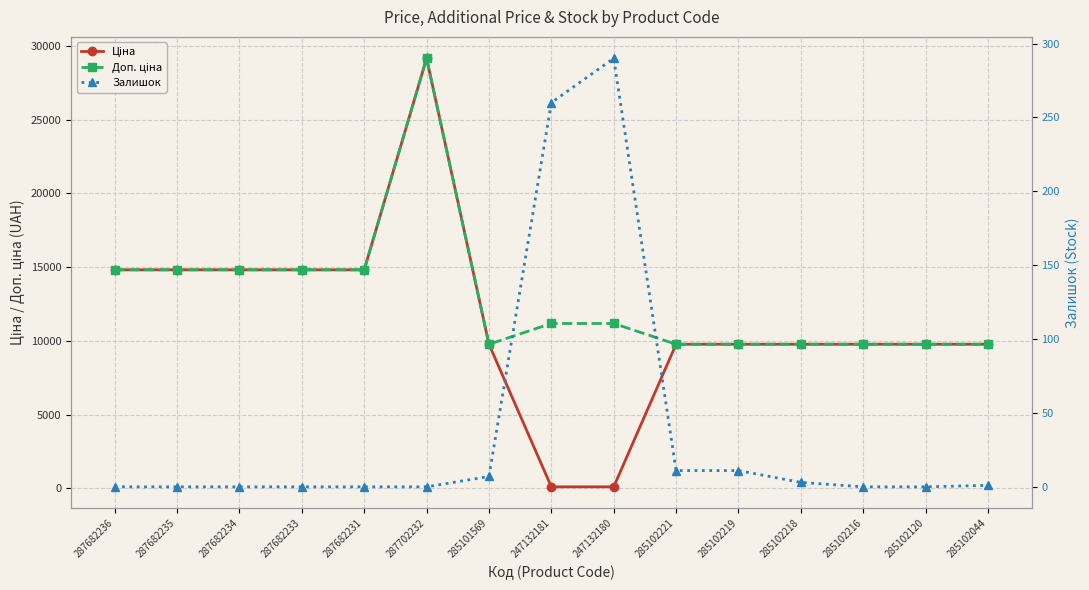

Where does the Ціна series first go above 9775?

287682236